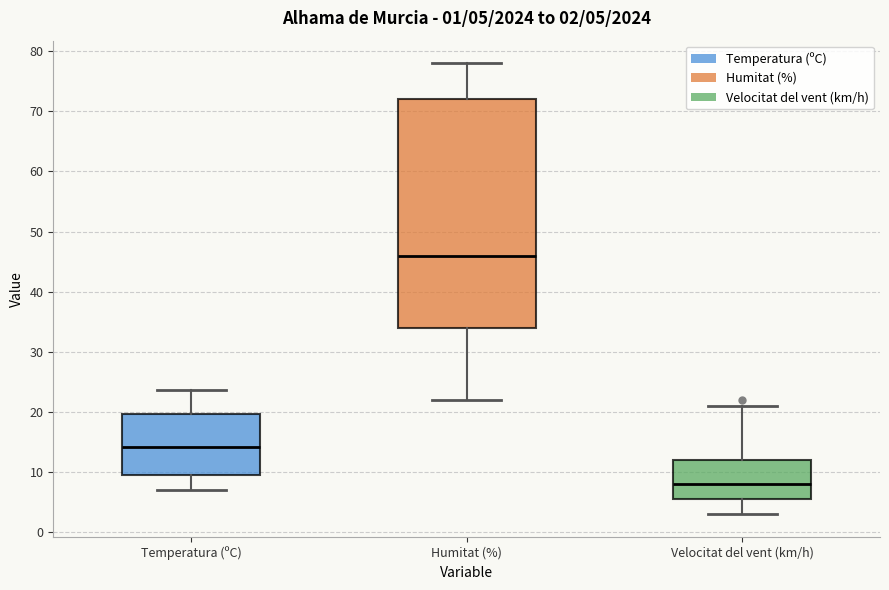

Which box is the tallest, from its lower edge to its upper edge?

Humitat (%)